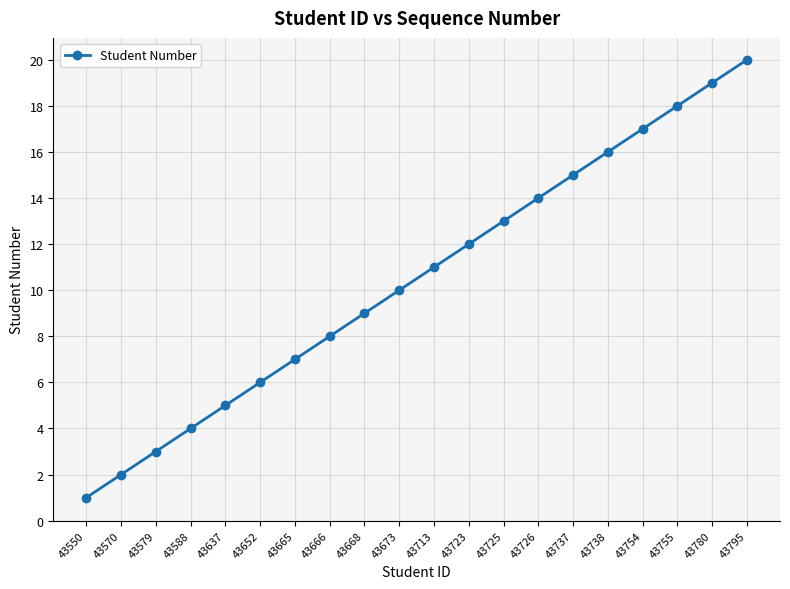

The chart shows a value of 7 at 43755. True or false?

False